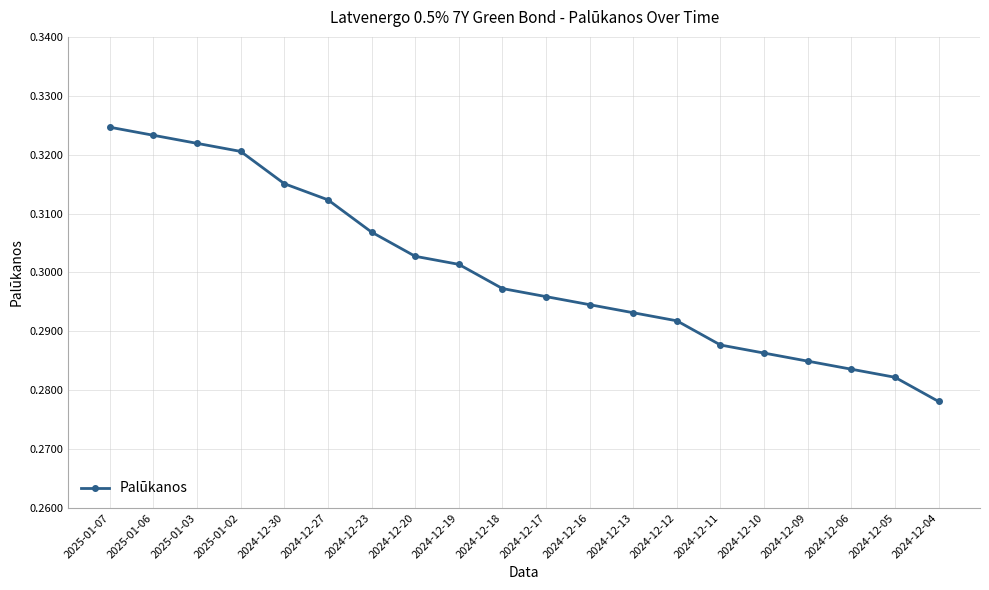

What is the sum of all values?

6.0